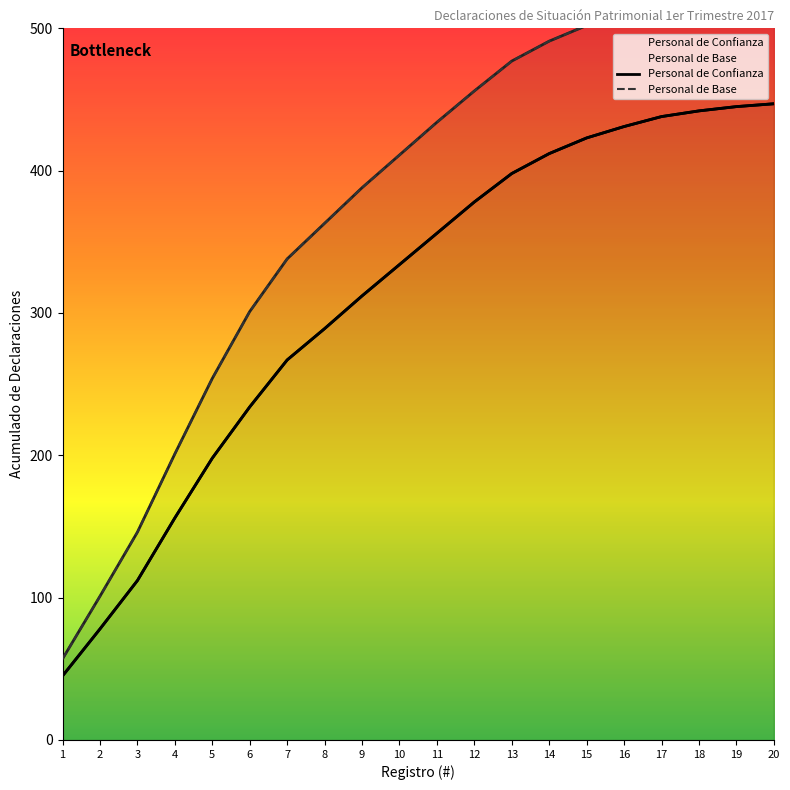

What is the difference between the maximum and minimum values?

402